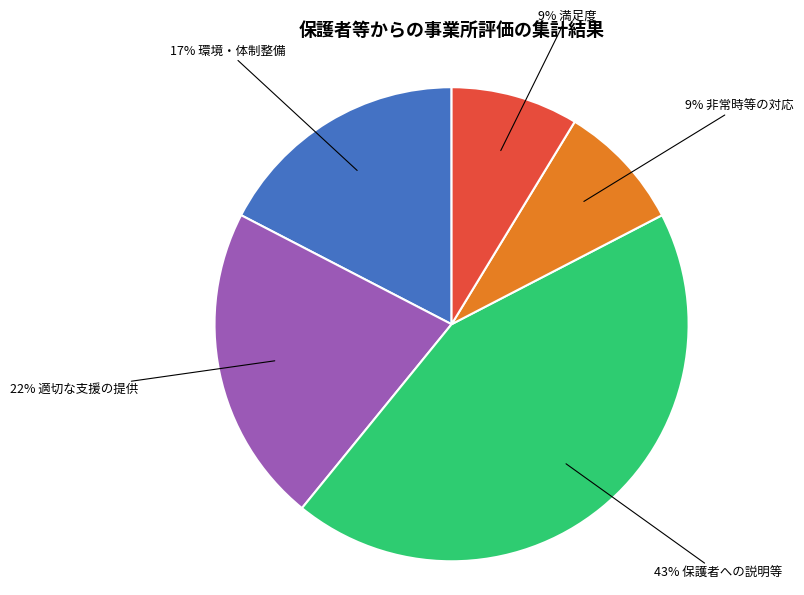

To the nearest percent, what is the average slice percentage?

20%